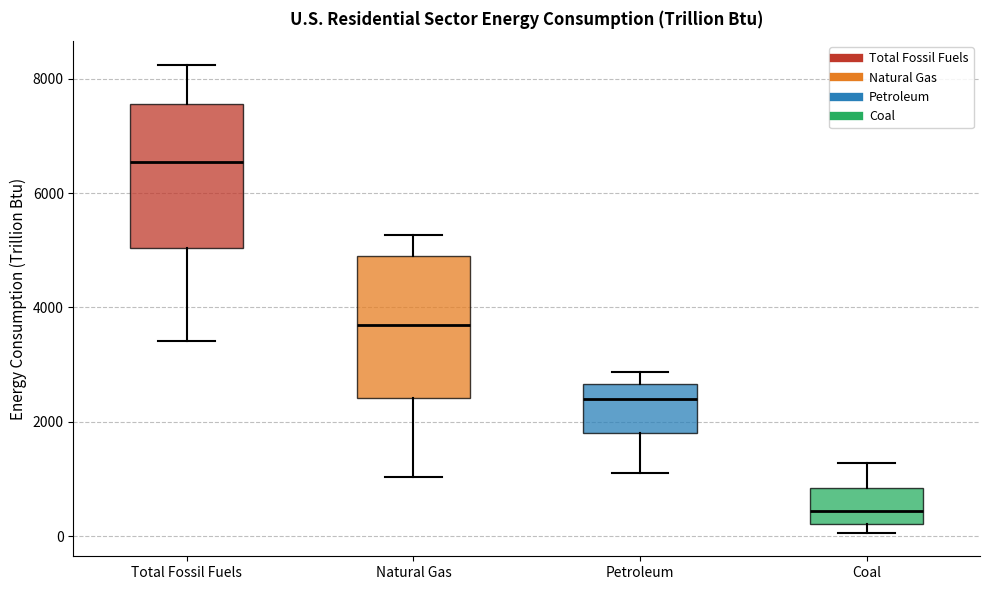

Reading left to right, read every box against the y-axis: the position of its median line, the range the box covers, and the ends of its whiskers. The values are not printed on the chart, so give them approximately, as read against the axis.

Total Fossil Fuels: median 6600, box 5000 to 7600, whiskers 3400 to 8200
Natural Gas: median 3800, box 2400 to 5000, whiskers 1000 to 5200
Petroleum: median 2400, box 1800 to 2600, whiskers 1200 to 2800
Coal: median 400, box 200 to 800, whiskers 0 to 1200